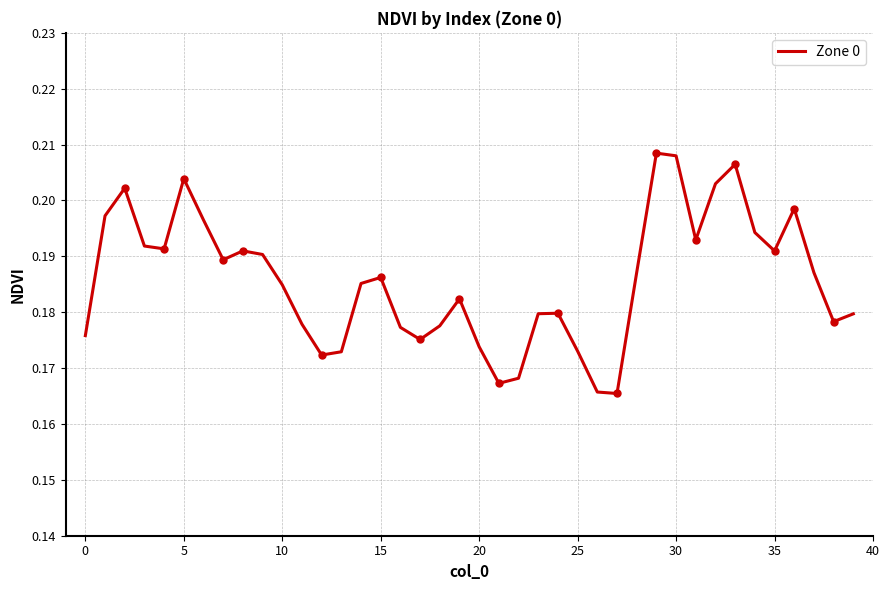

At which label is the value closest to 0?

27